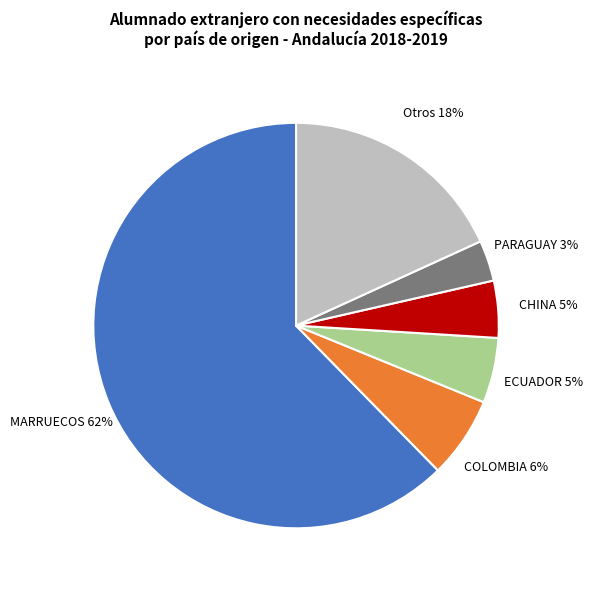

Do Otros and MARRUECOS together represent more than half of the pie?

Yes